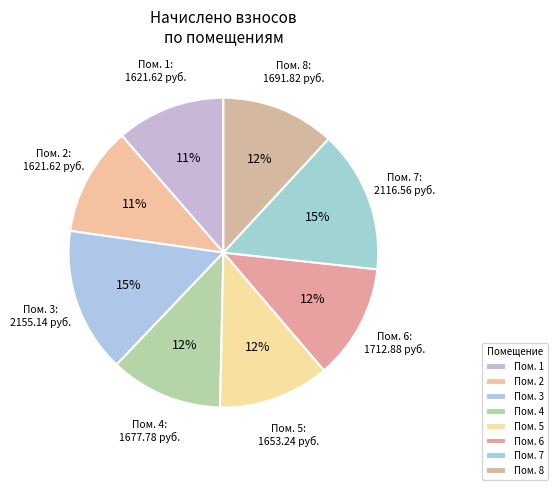

Count the number of slices in the pie.

8